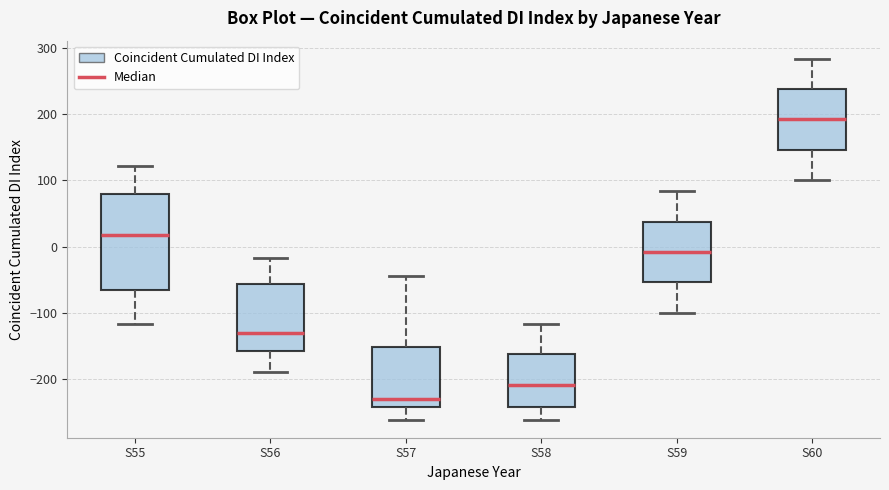

Which box has the lowest median line?

S57